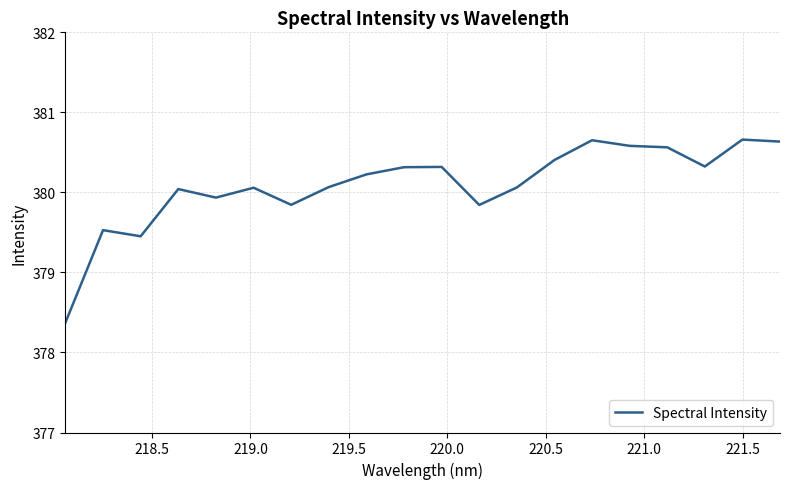

Does the chart display data point markers on the line(s)?

No